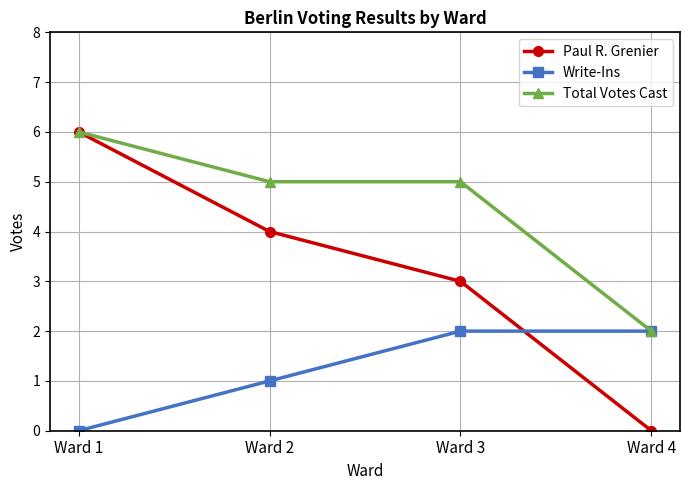

How many times do Write-Ins and Paul R. Grenier cross each other?

1